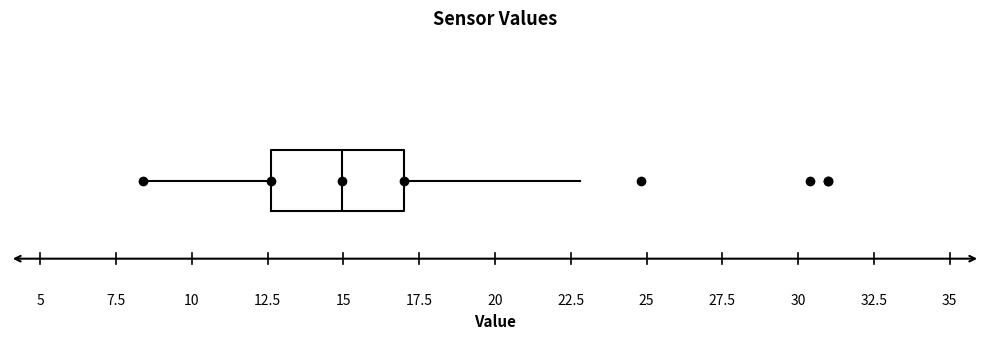

Transcribe this box plot: give where the median line is, the range the box spans, and where the two whiskers end, as read against the x-axis. The values are not printed on the chart, so give them approximately, as read against the axis.

median 15.0, box 12.5 to 17.0, whiskers 8.5 to 23.0